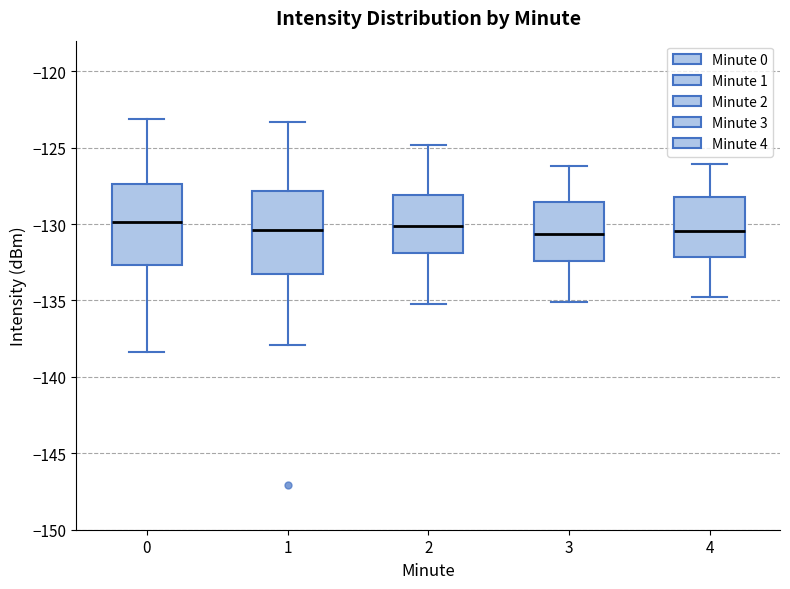

Reading left to right, read every box against the y-axis: the position of its median line, the range the box covers, and the ends of its whiskers. The values are not printed on the chart, so give them approximately, as read against the axis.

0: median -130.0, box -132.5 to -127.5, whiskers -138.5 to -123.0
1: median -130.5, box -133.5 to -128.0, whiskers -138.0 to -123.5
2: median -130.0, box -132.0 to -128.0, whiskers -135.0 to -125.0
3: median -130.5, box -132.5 to -128.5, whiskers -135.0 to -126.0
4: median -130.5, box -132.0 to -128.0, whiskers -135.0 to -126.0